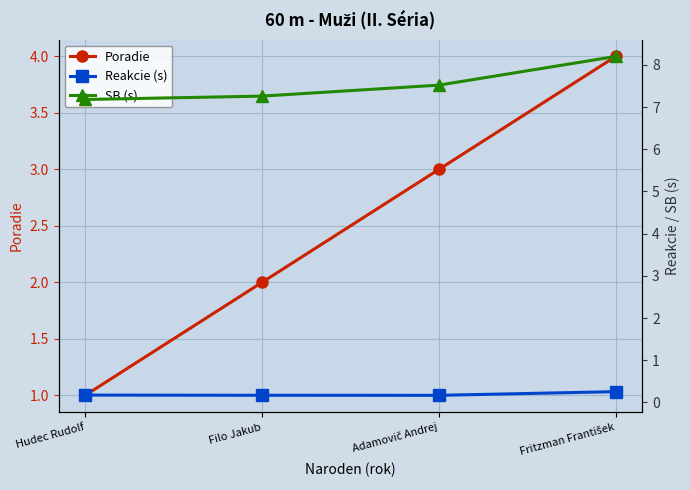

Is it true that SB (s) equals 7.5 at Adamovič Andrej?

True